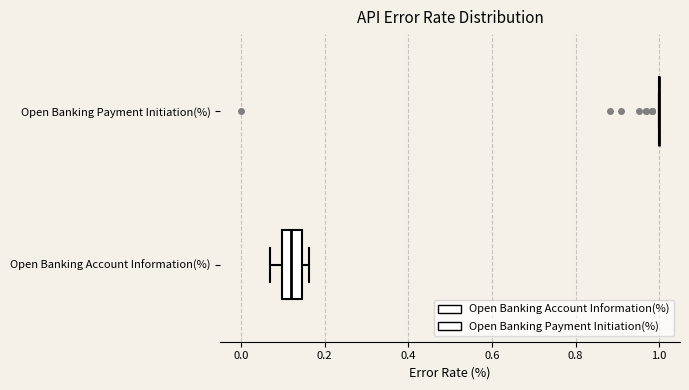

Reading bottom to top, read every box against the x-axis: the position of its median line, the range the box covers, and the ends of its whiskers. The values are not printed on the chart, so give them approximately, as read against the axis.

Open Banking Account Information(%): median 0.12, box 0.10 to 0.14, whiskers 0.06 to 0.16
Open Banking Payment Initiation(%): box collapsed to a line at 1.00, whiskers 1.00 to 1.00